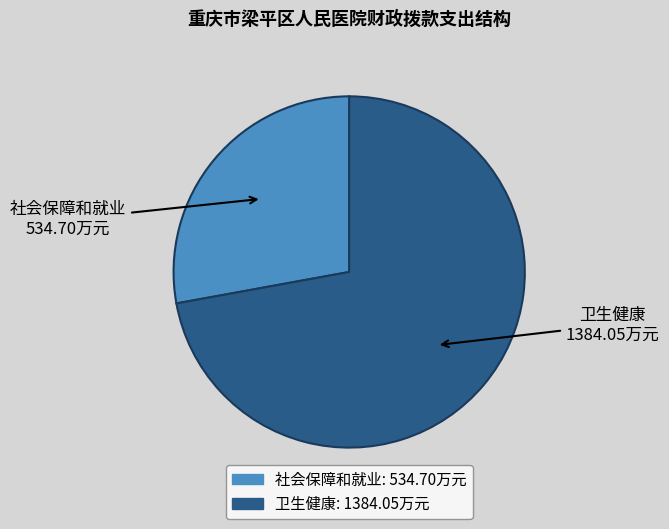

Which category has the biggest portion of the pie?

卫生健康